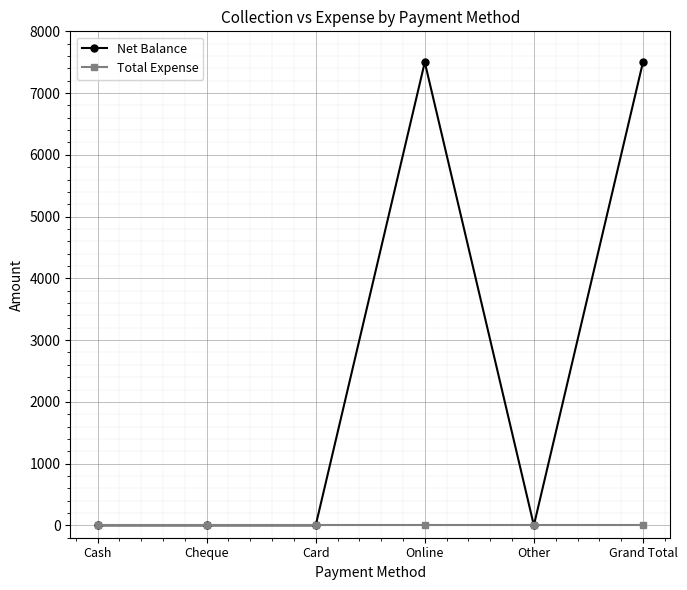

How many categories are shown in the chart?

6